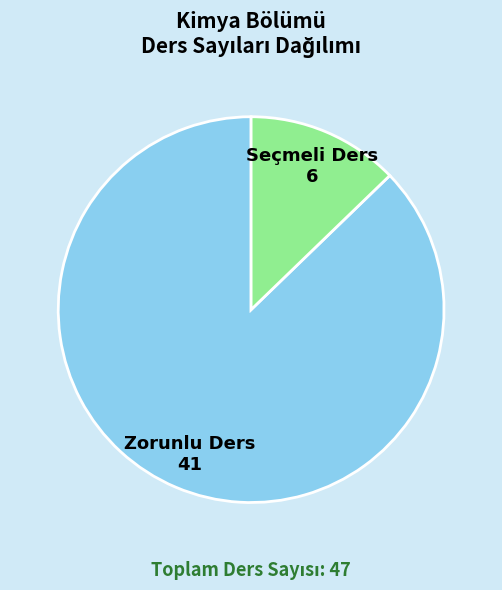

Is there any slice that represents more than half of the pie?

Yes